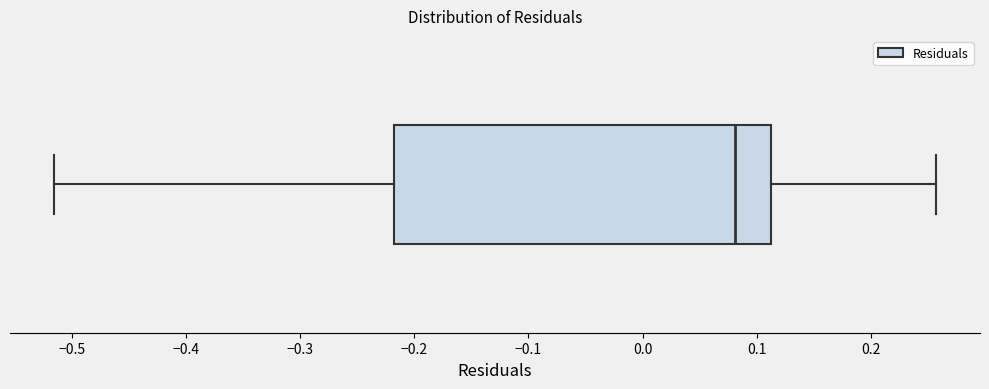

Transcribe this box plot: give where the median line is, the range the box spans, and where the two whiskers end, as read against the x-axis. The values are not printed on the chart, so give them approximately, as read against the axis.

median 0.08, box -0.22 to 0.11, whiskers -0.52 to 0.26